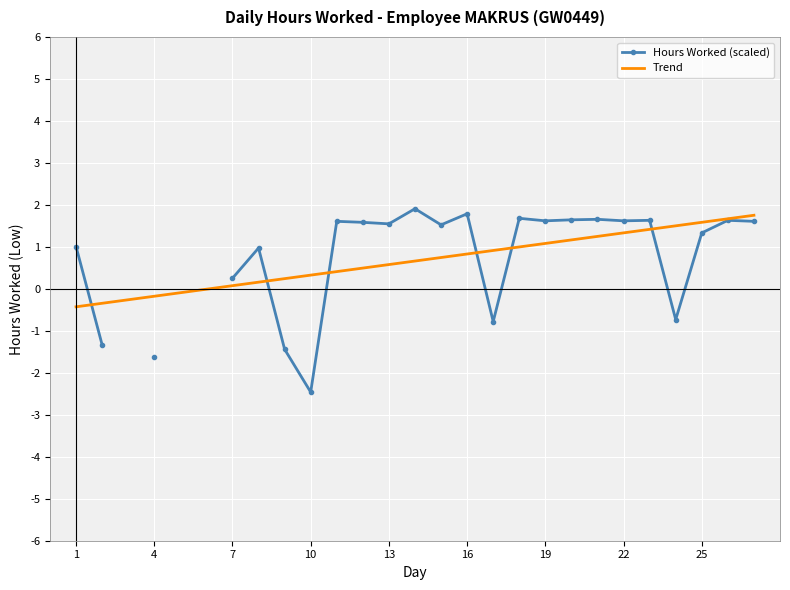

How many intersections are there between Hours Worked (scaled) and Trend?

6